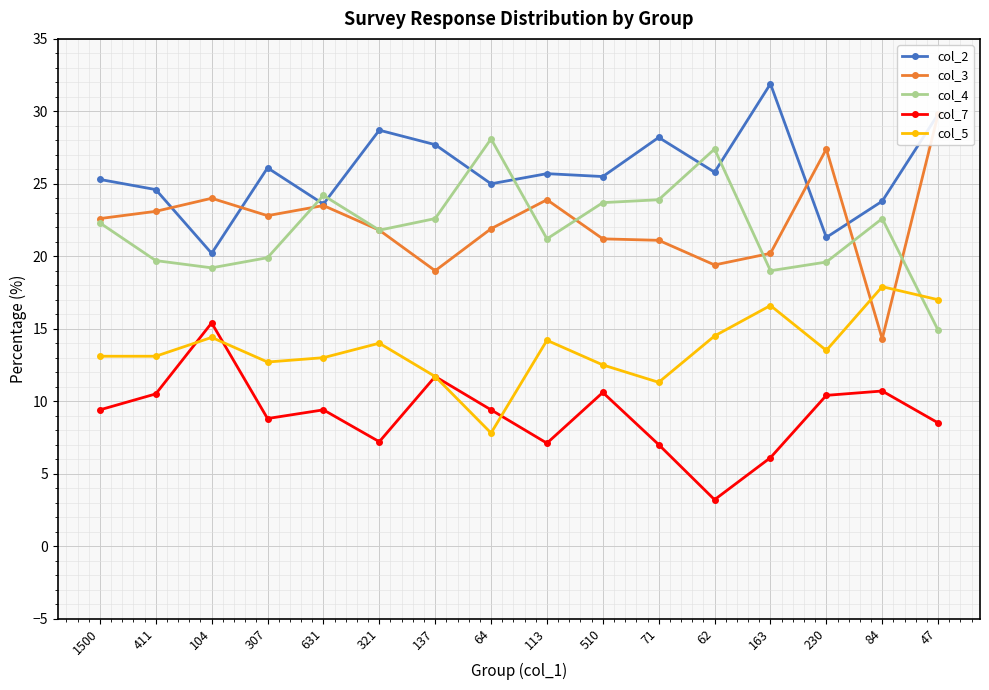

Between 510 and 47, which series saw the biggest shift?

col_4